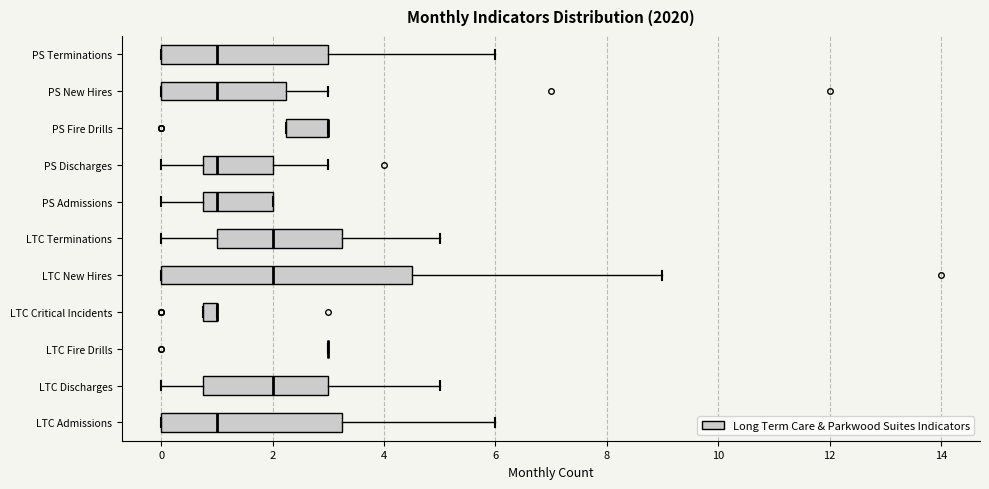

Comparing the boxes themselves (not the whiskers), which one is the widest?

LTC New Hires